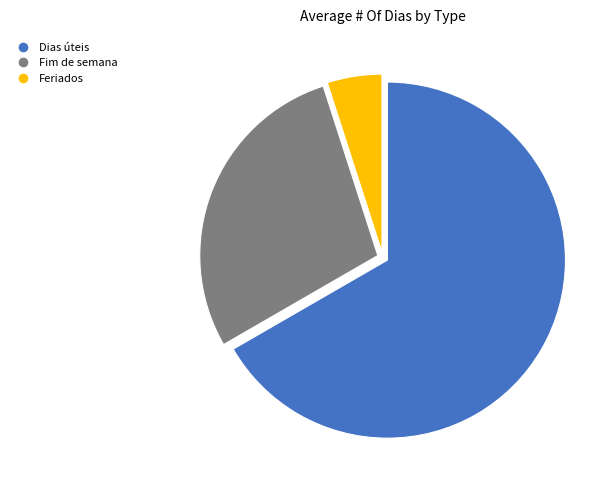

Combined, do Feriados and Dias úteis account for over 50%?

Yes